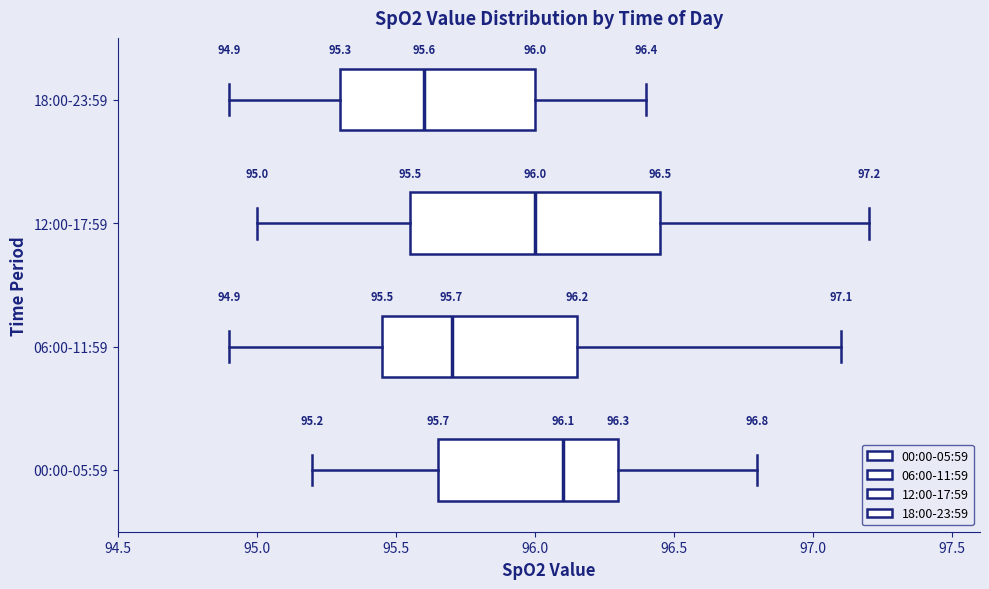

Which box is the widest, from its left edge to its right edge?

12:00-17:59